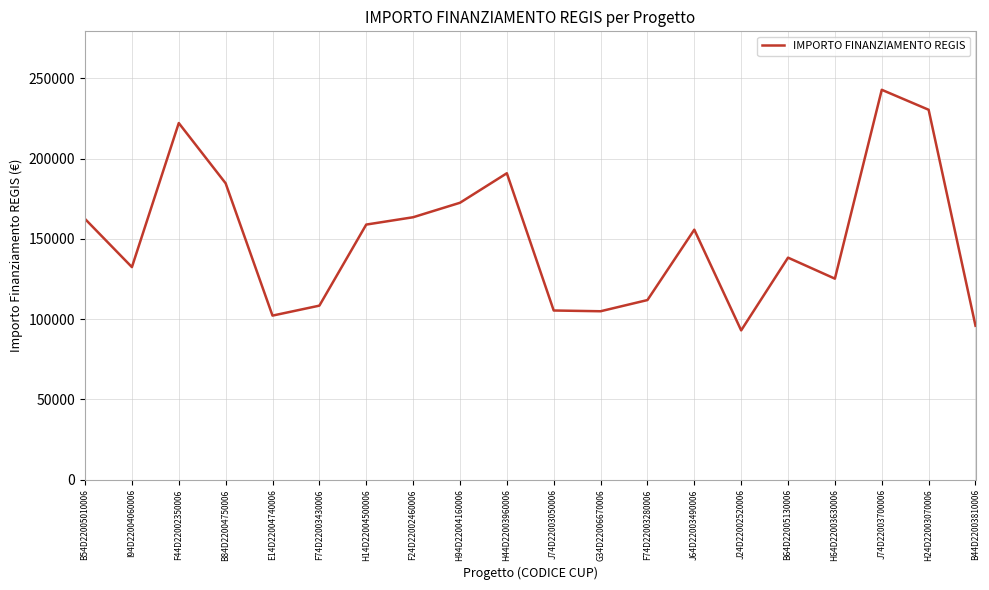

What is the difference between the maximum and minimum values?

149933.0